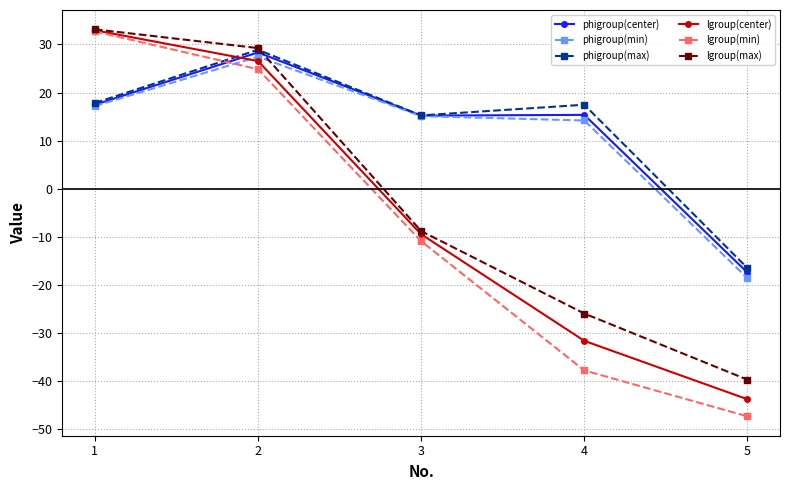

How many lines are shown in the chart?

6